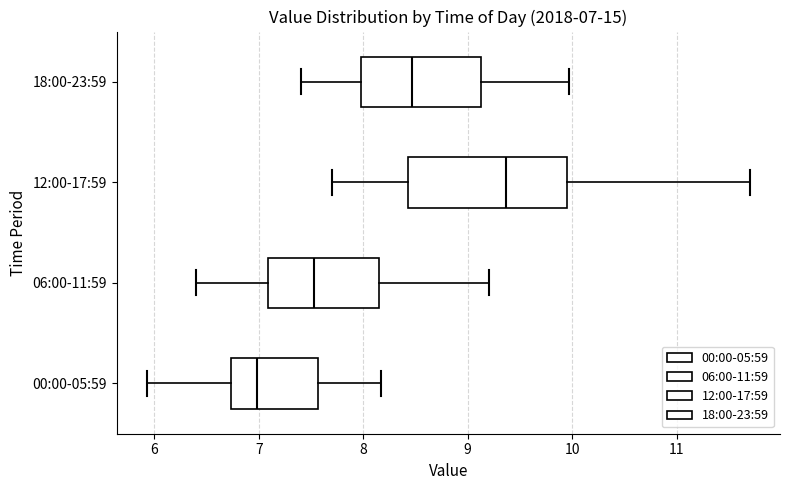

Which box has the furthest to the right median line?

12:00-17:59